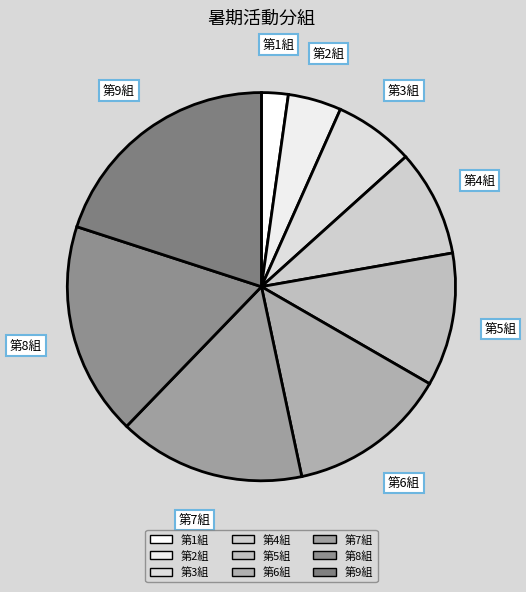

Is 第5組 the majority of the pie?

No